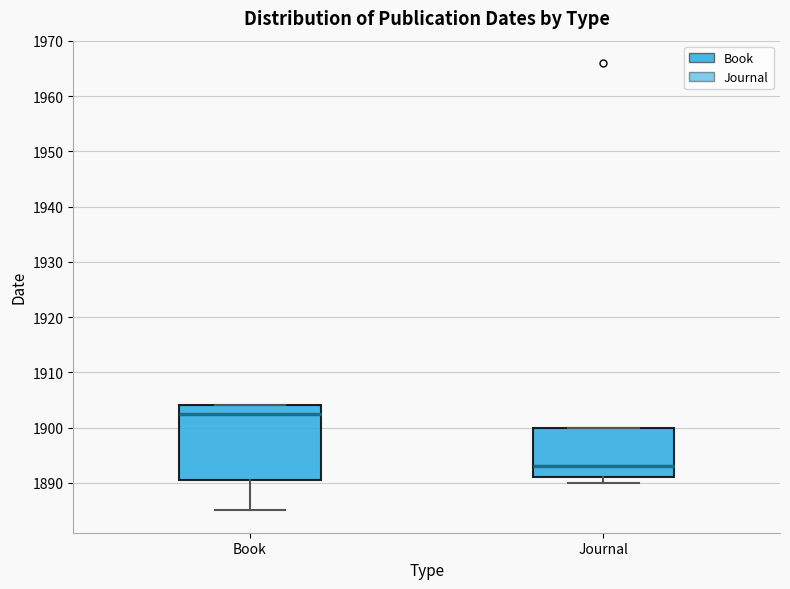

Which box has the lowest median line?

Journal